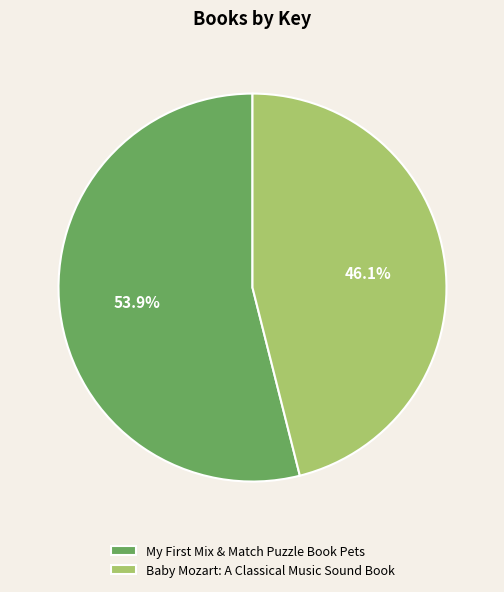

Is it true that Baby Mozart: A Classical Music Sound Book is 40% of the pie?

False